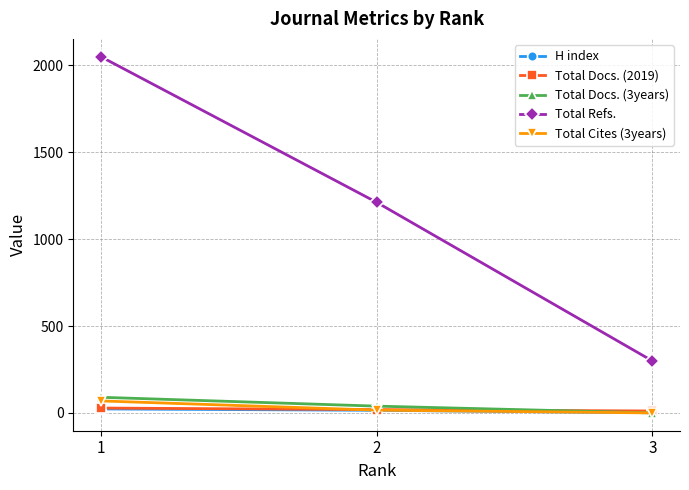

Which series changed the most between 1 and 3?

Total Refs.